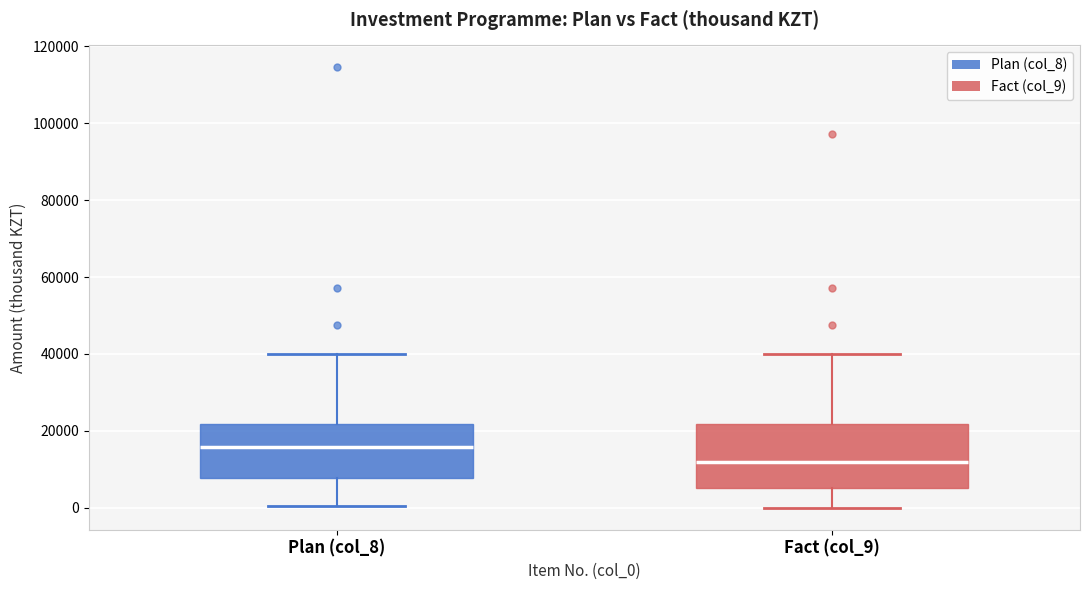

Comparing the boxes themselves (not the whiskers), which one is the tallest?

Fact (col_9)